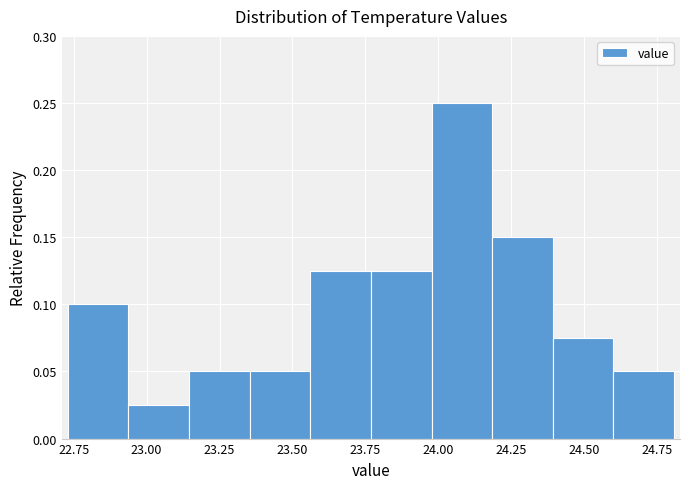

How tall is the bar that spans 24.00 to 24.20 on the x-axis? Neither the bar edges nor the heights are printed on the chart, so give them approximately, as read against the axes.

0.250